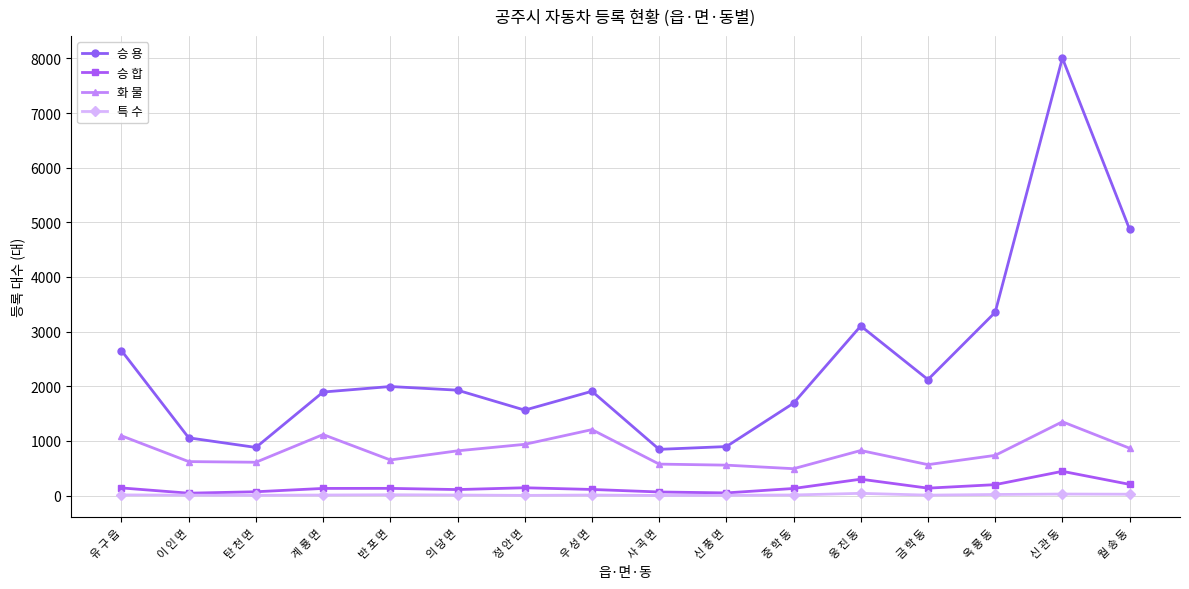

True or false: 승 용 has more than 1 points higher than both neighbors.

True